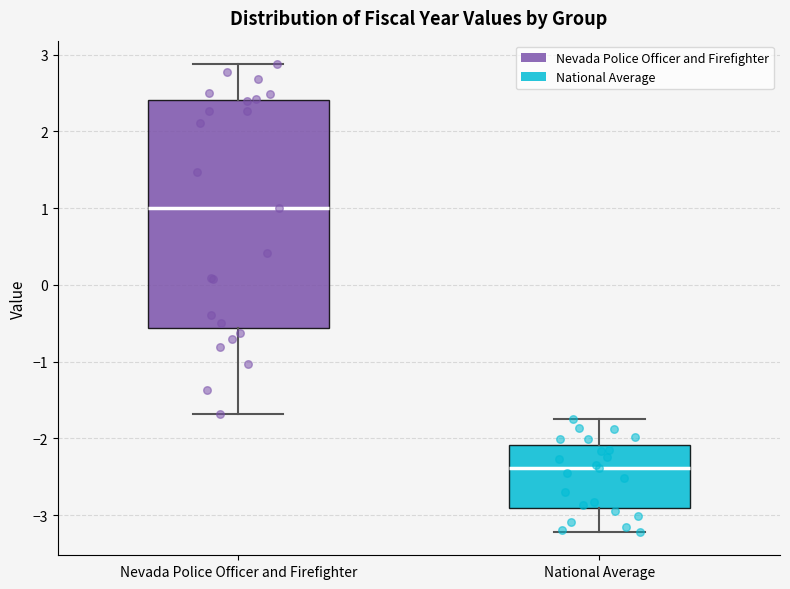

Comparing the boxes themselves (not the whiskers), which one is the tallest?

Nevada Police Officer and Firefighter